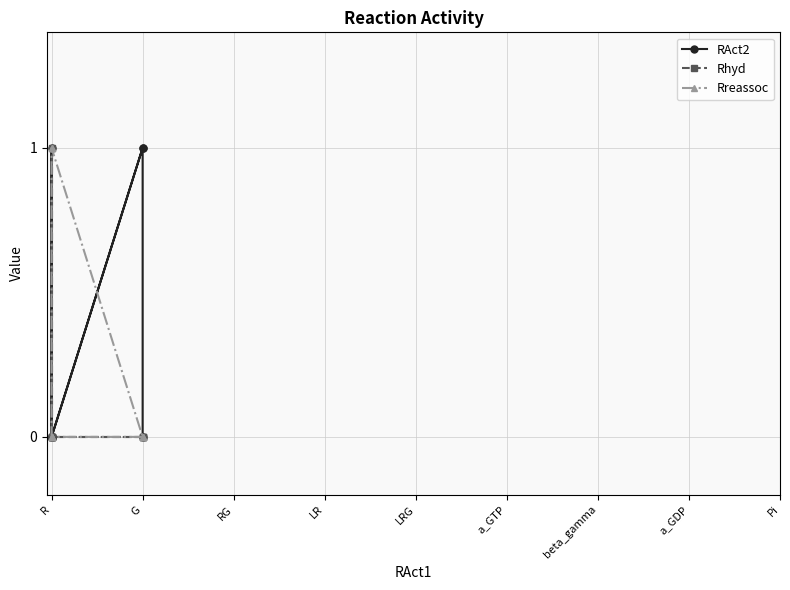

Is this an area chart (filled region under the line)?

No